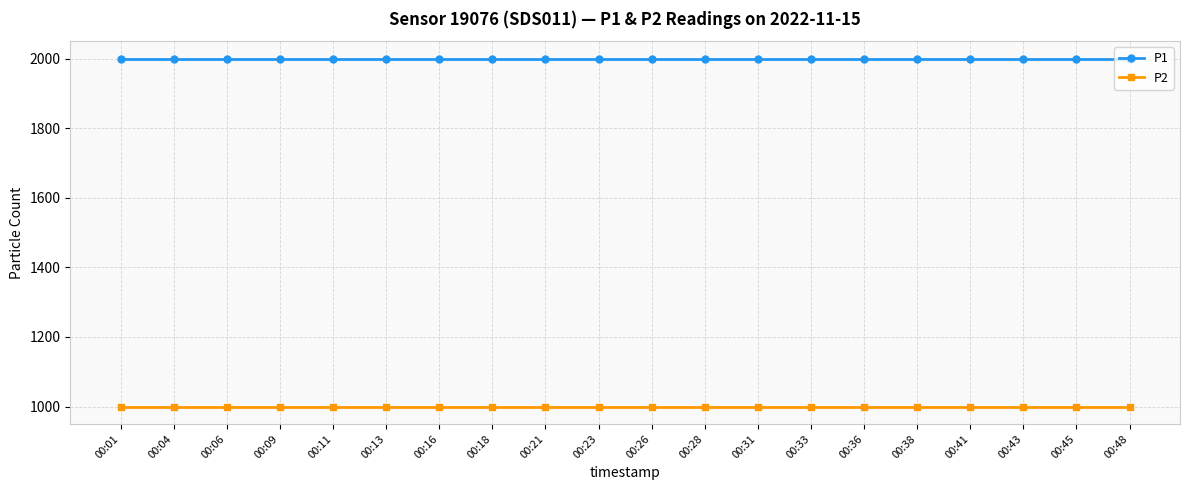

Which series has the largest total across all categories?

P1